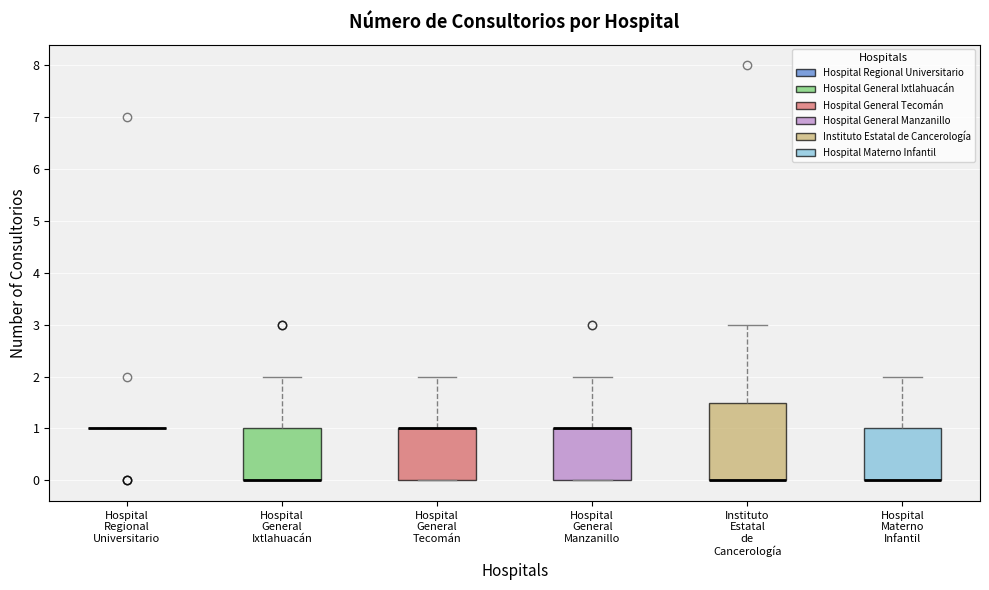

Reading left to right, transcribe this box plot: for each box, give where its median line is, the range the box spans, and where its two whiskers end, as read against the y-axis. The values are not printed on the chart, so give them approximately, as read against the axis.

Hospital Regional Universitario: box collapsed to a line at 1.0, whiskers 1.0 to 1.0
Hospital General Ixtlahuacán: median 0.0 (drawn on the box's lower edge), box 0.0 to 1.0, whiskers 0.0 to 2.0
Hospital General Tecomán: median 1.0 (drawn on the box's upper edge), box 0.0 to 1.0, whiskers 0.0 to 2.0
Hospital General Manzanillo: median 1.0 (drawn on the box's upper edge), box 0.0 to 1.0, whiskers 0.0 to 2.0
Instituto Estatal de Cancerología: median 0.0 (drawn on the box's lower edge), box 0.0 to 1.5, whiskers 0.0 to 3.0
Hospital Materno Infantil: median 0.0 (drawn on the box's lower edge), box 0.0 to 1.0, whiskers 0.0 to 2.0